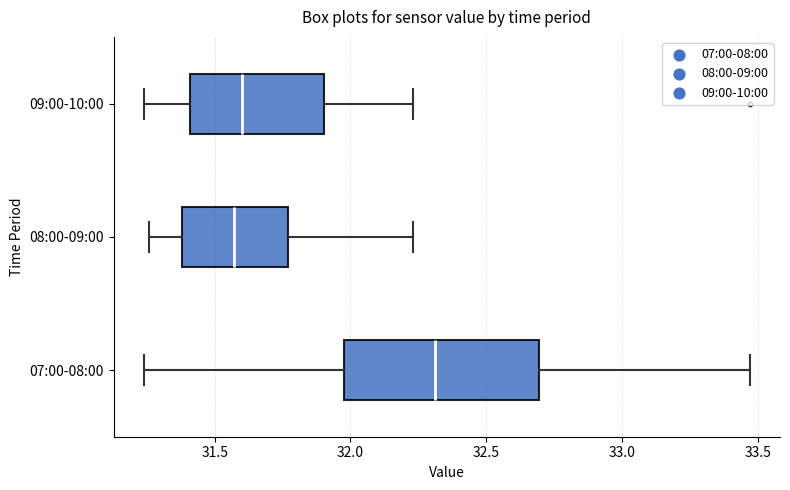

Reading bottom to top, transcribe this box plot: for each box, give where its median line is, the range the box spans, and where its two whiskers end, as read against the x-axis. The values are not printed on the chart, so give them approximately, as read against the axis.

07:00-08:00: median 32.30, box 32.00 to 32.70, whiskers 31.25 to 33.45
08:00-09:00: median 31.55, box 31.40 to 31.75, whiskers 31.25 to 32.25
09:00-10:00: median 31.60, box 31.40 to 31.90, whiskers 31.25 to 32.25